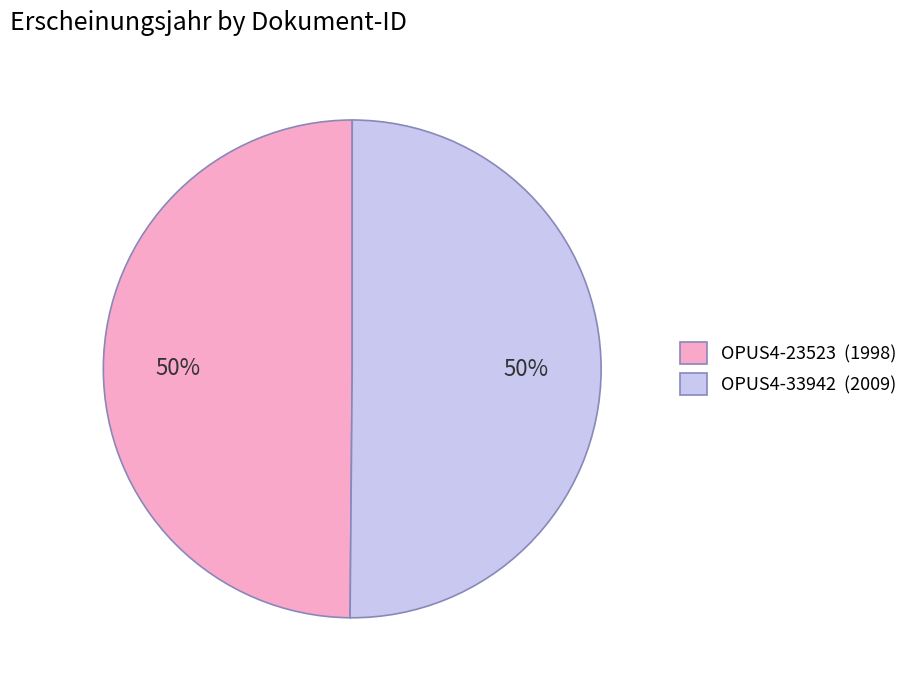

Approximately how many times larger is the value at OPUS4-33942 (2009) compared to OPUS4-23523 (1998)?

1.0